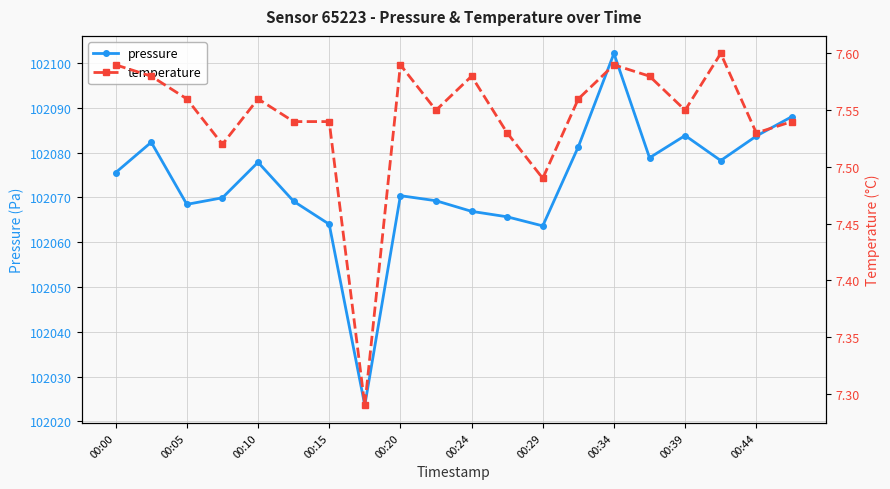

Reading left to right, transcribe all the data shown in this chart.

pressure: 102075.5	102082.3	102068.4	102069.9	102077.8	102069.1	102064.0	102023.6	102070.4	102069.2	102066.9	102065.7	102063.6	102081.3	102102.1	102078.8	102083.8	102078.2	102083.7	102088.0
temperature: 7.6	7.6	7.6	7.5	7.6	7.5	7.5	7.3	7.6	7.5	7.6	7.5	7.5	7.6	7.6	7.6	7.5	7.6	7.5	7.5